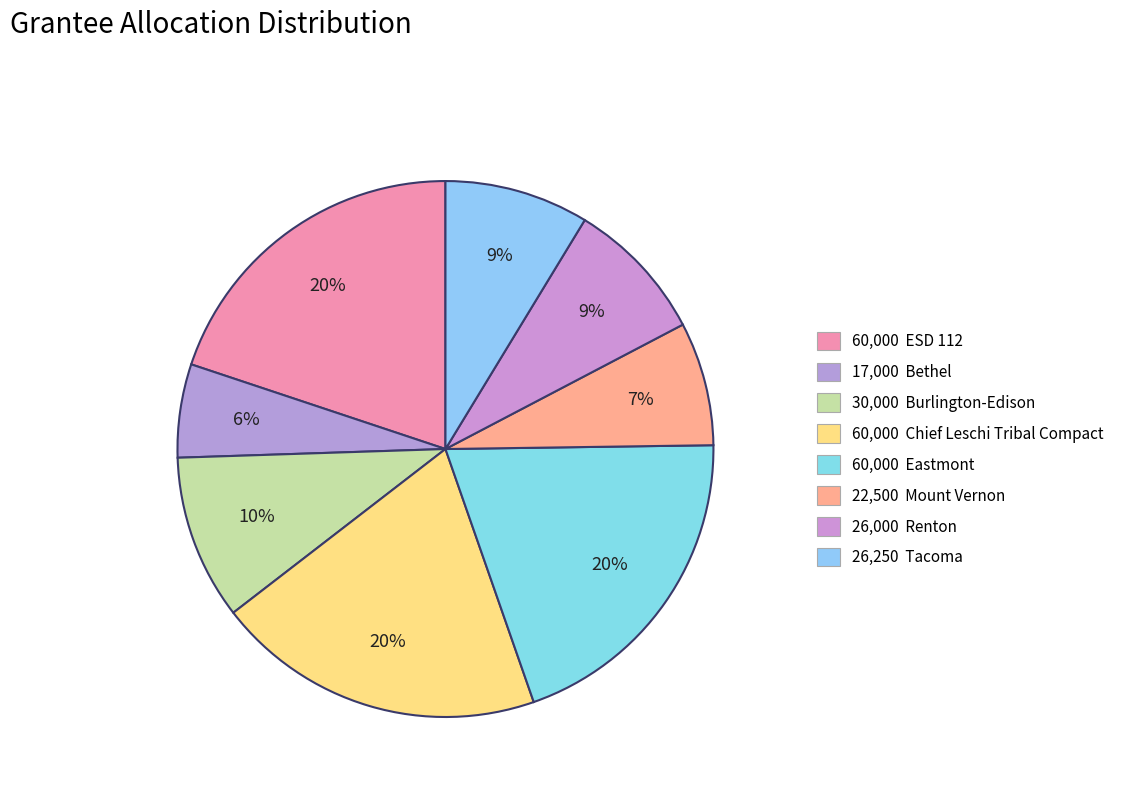

How many segments does this pie chart have?

8